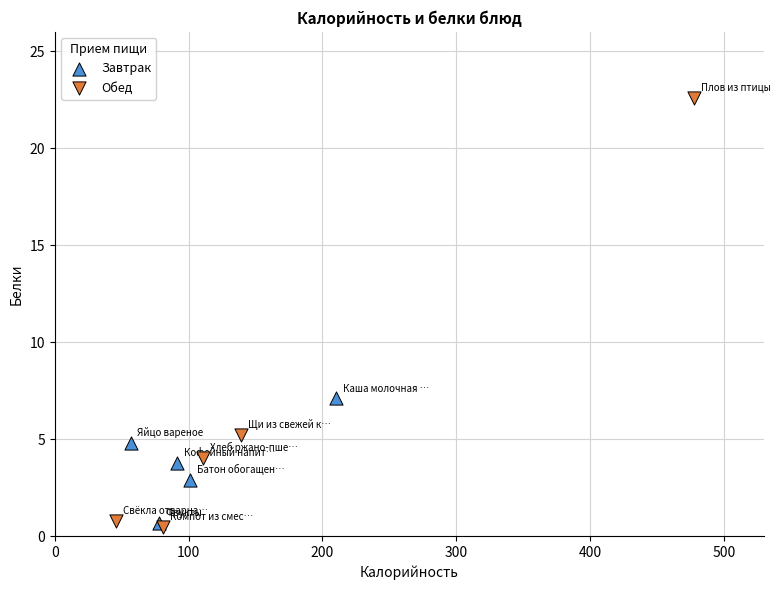

Which series has the largest Y range (max minus min)?

Обед